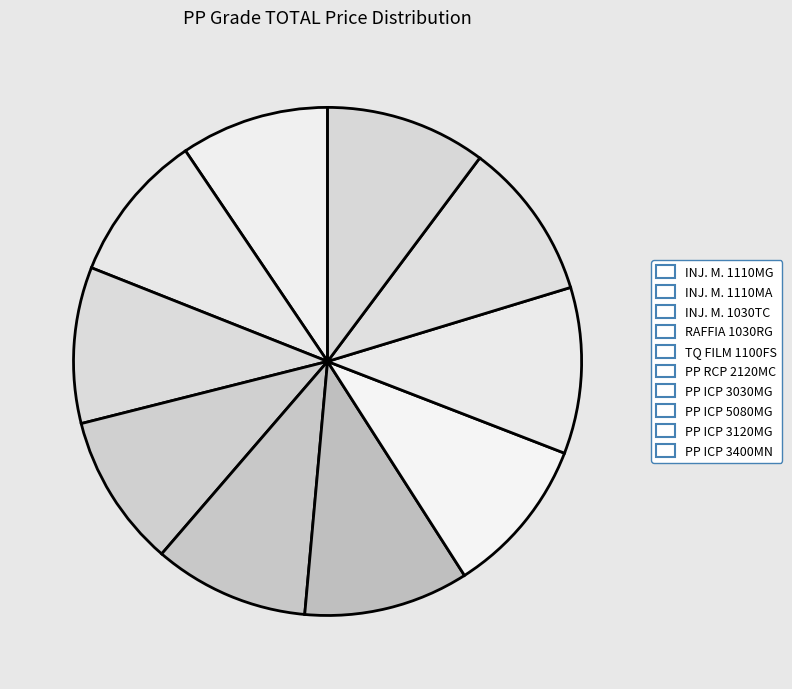

Which category has the smallest portion of the pie?

INJ. M. 1110MG